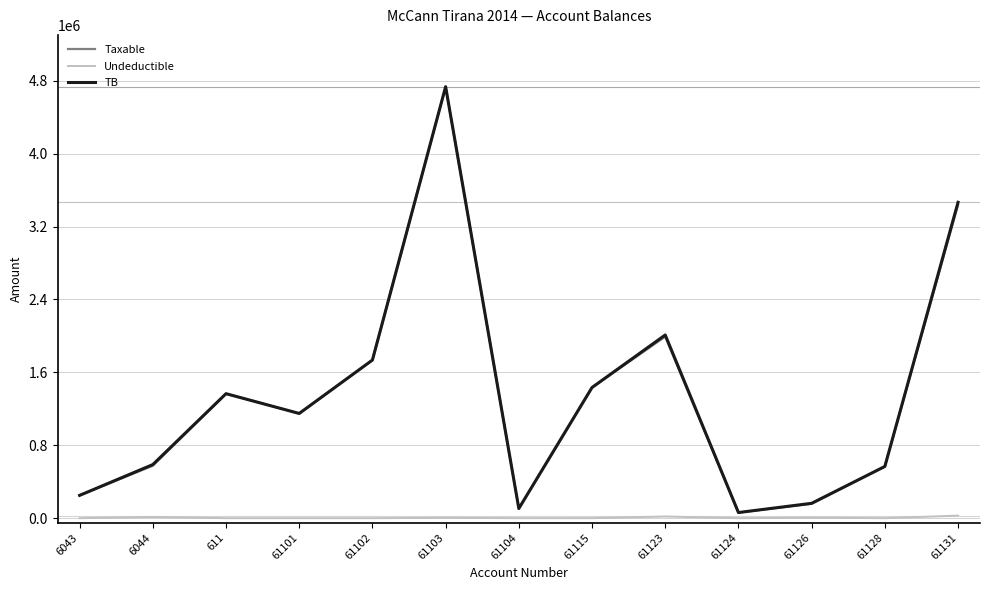

Which series changed the most between 611 and 61123?

TB